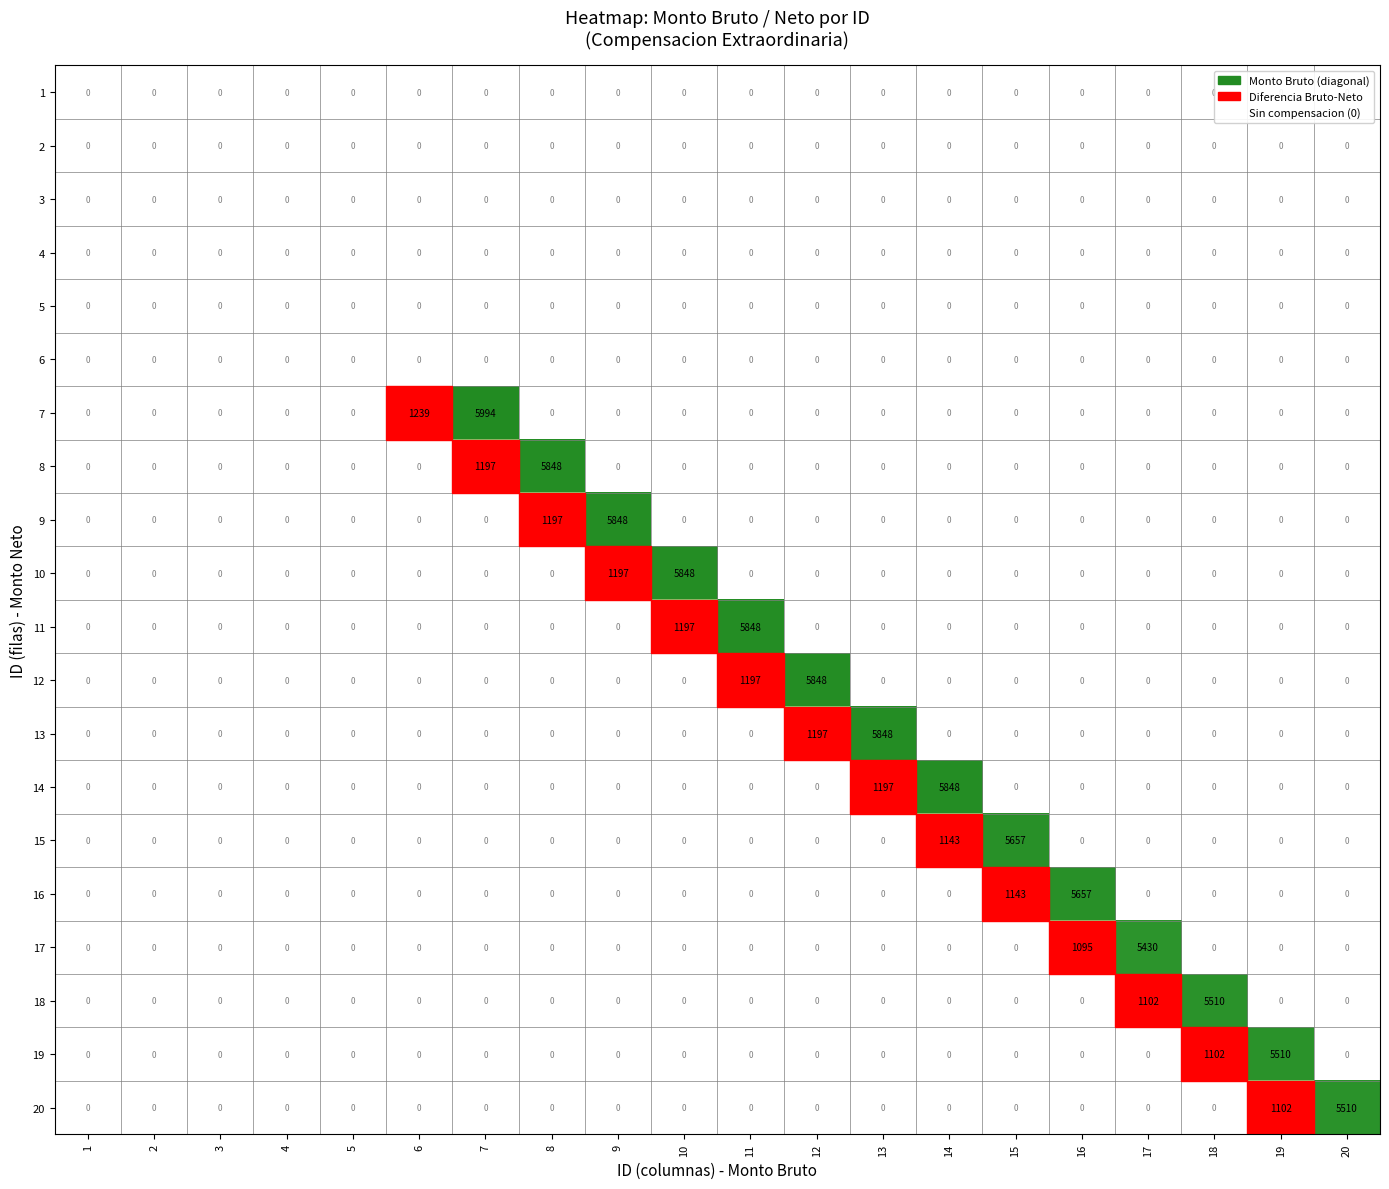

What is the difference between the maximum and second lowest values in the 8 series?

5848